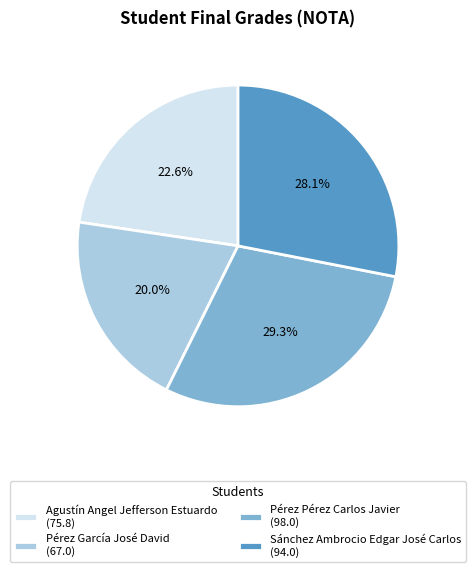

True or false: Pérez García José David accounts for 20% of the total.

True